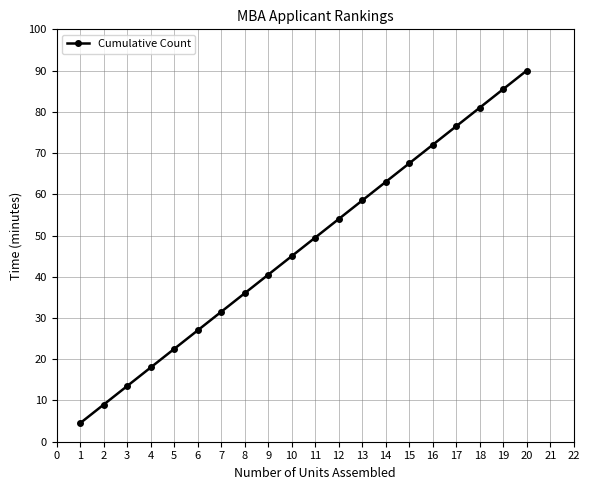

Reading left to right, transcribe all the data shown in this chart.

4.5	9.0	13.5	18.0	22.5	27.0	31.5	36.0	40.5	45.0	49.5	54.0	58.5	63.0	67.5	72.0	76.5	81.0	85.5	90.0